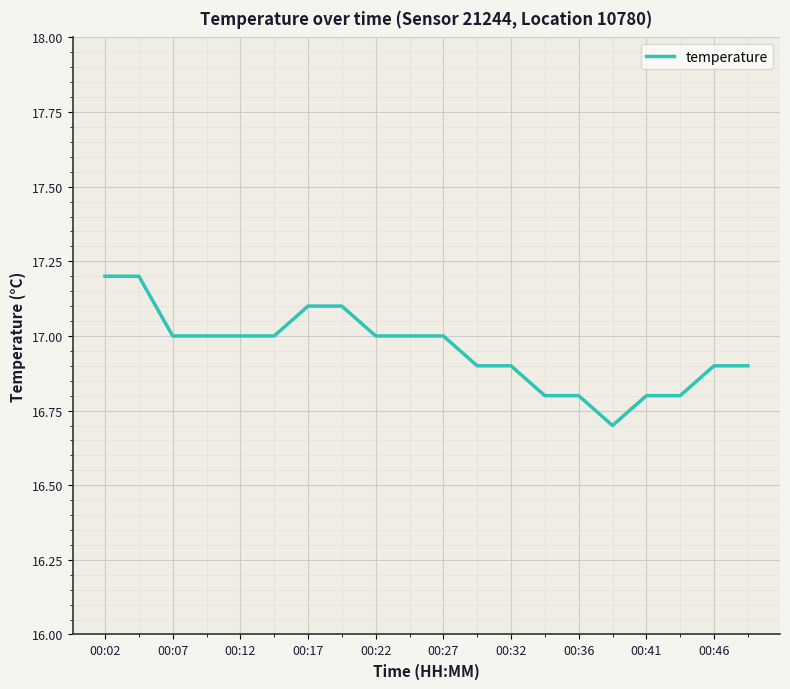

What is the difference between the maximum and minimum values?

0.5